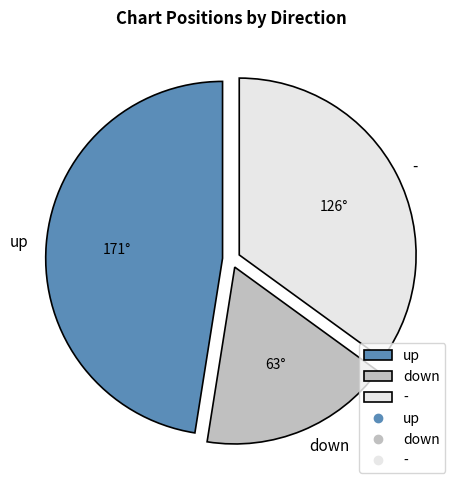

Which slice is the smallest?

down